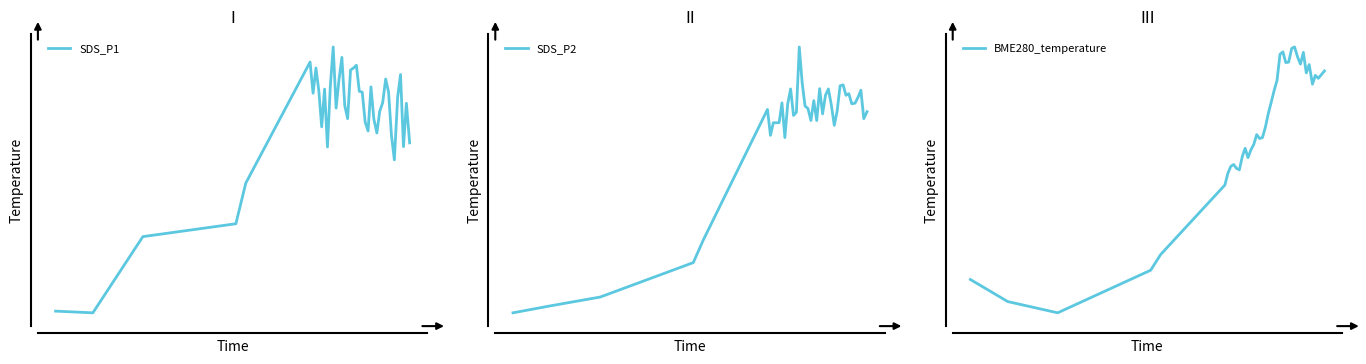

Count the number of categories in the chart.

40